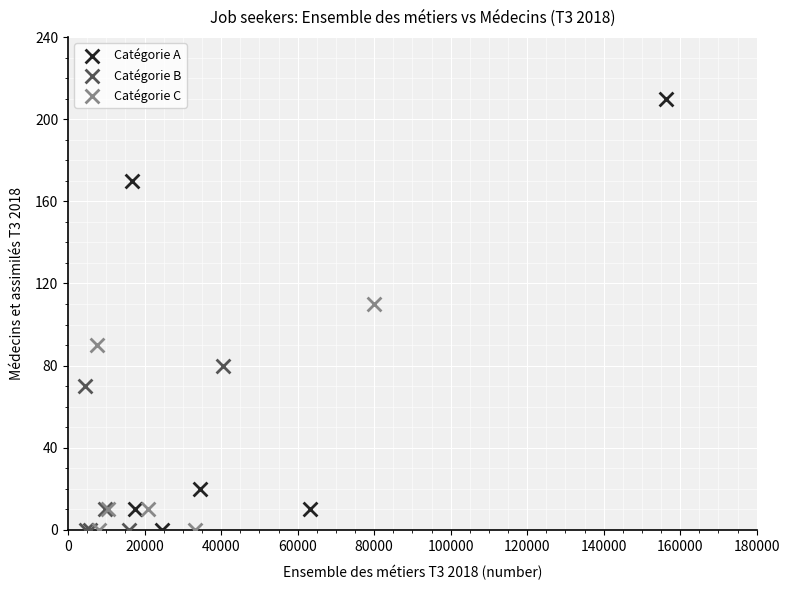

Which series has the widest spread of Y values?

Catégorie A